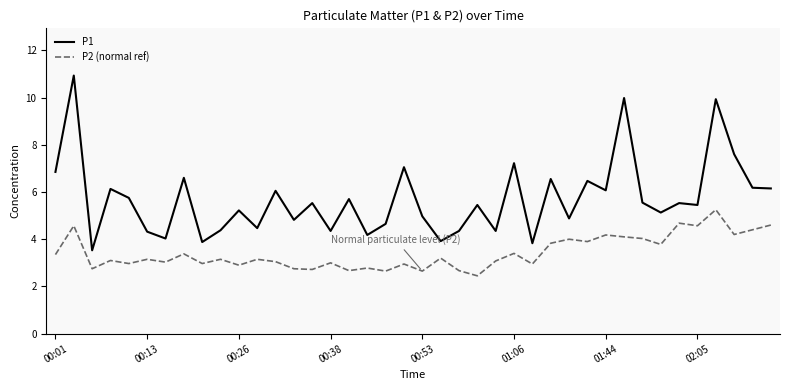

Which series has the widest spread of values?

P1